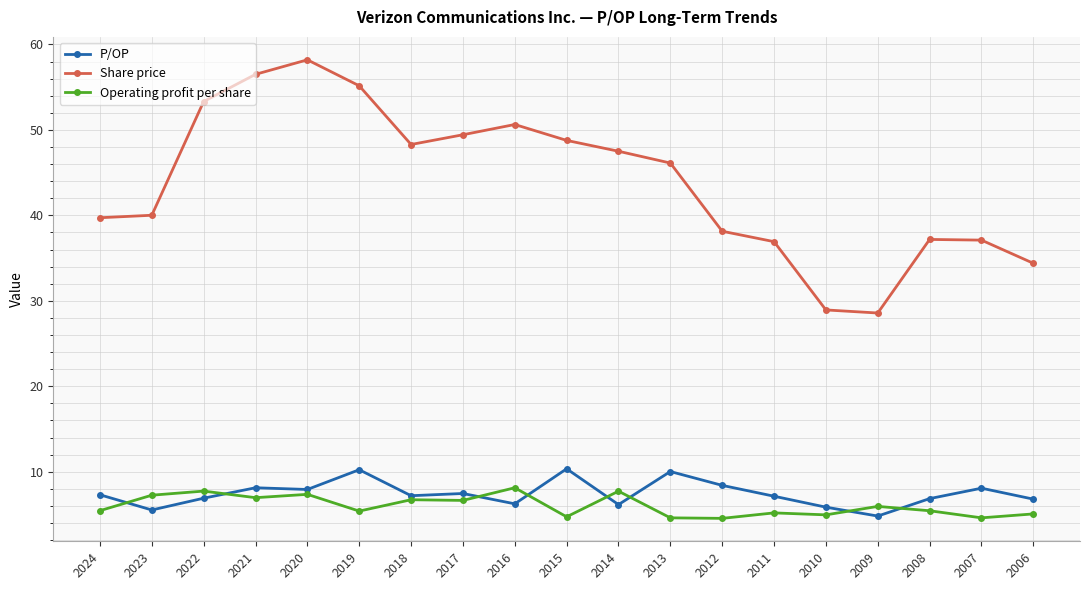

What is the highest value of the Share price series?

58.2